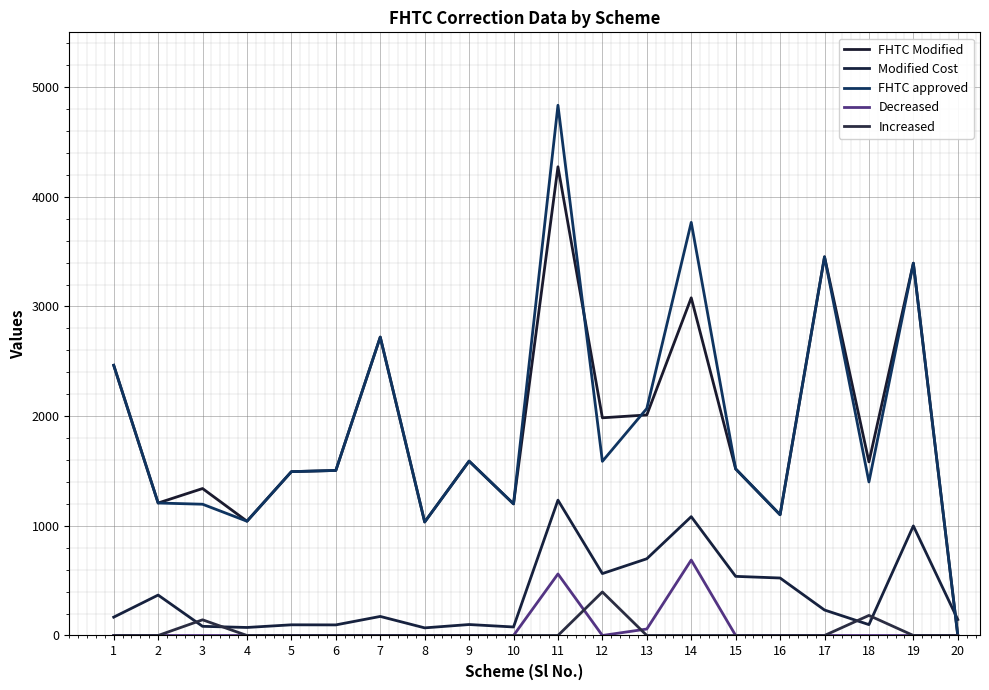

Rank the categories by FHTC Modified value from lowest to highest.

20, 8, 4, 16, 10, 2, 3, 5, 6, 15, 18, 9, 12, 13, 1, 7, 14, 19, 17, 11